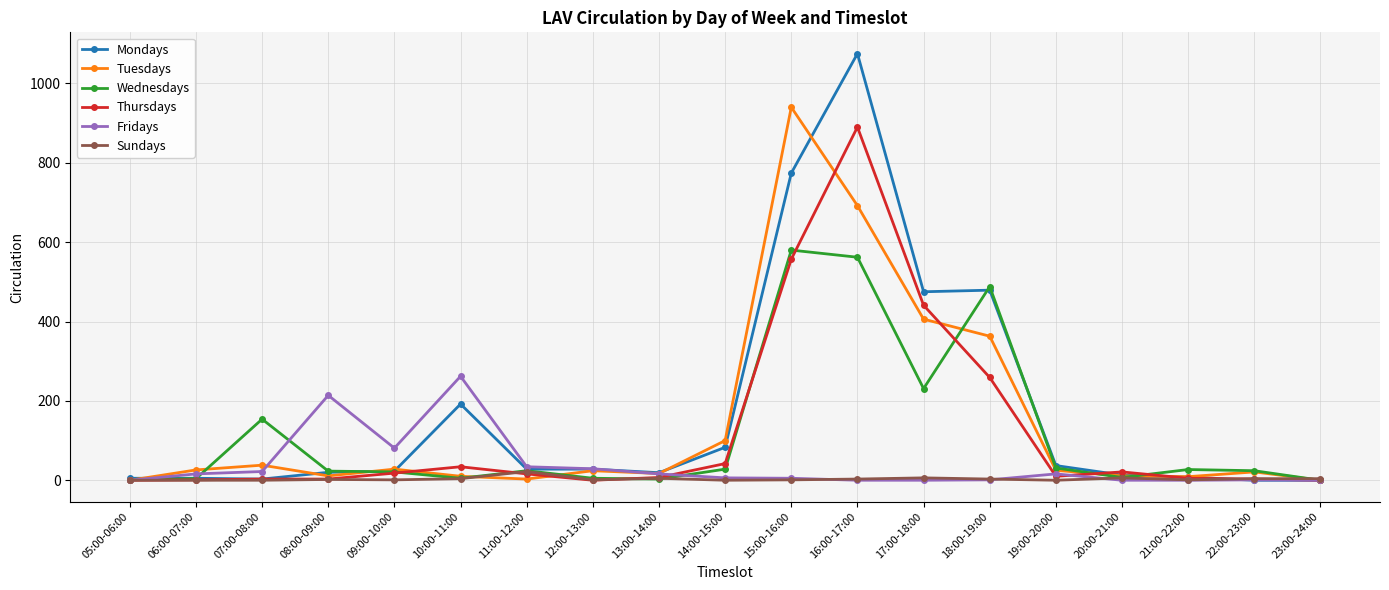

The Mondays series shows 13 at 20:00-21:00. True or false?

True